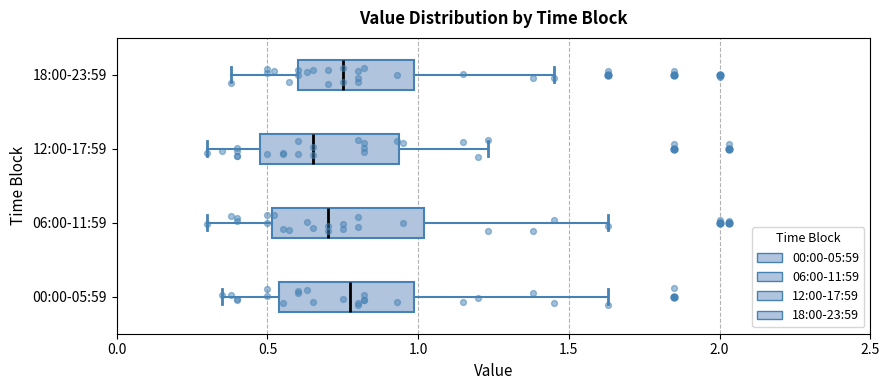

Reading bottom to top, transcribe this box plot: for each box, give where its median line is, the range the box spans, and where its two whiskers end, as read against the x-axis. The values are not printed on the chart, so give them approximately, as read against the axis.

00:00-05:59: median 0.80, box 0.55 to 1.00, whiskers 0.35 to 1.65
06:00-11:59: median 0.70, box 0.50 to 1.00, whiskers 0.30 to 1.65
12:00-17:59: median 0.65, box 0.50 to 0.95, whiskers 0.30 to 1.25
18:00-23:59: median 0.75, box 0.60 to 1.00, whiskers 0.40 to 1.45